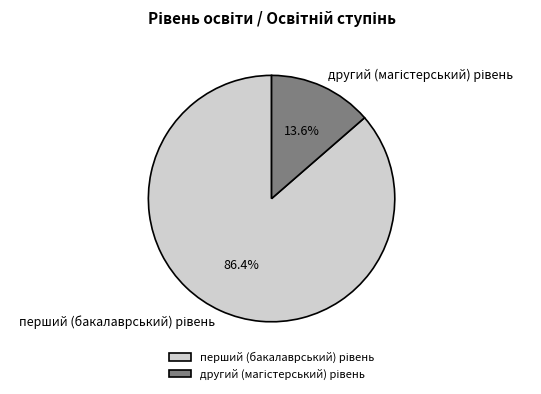

Does any single category account for the majority?

Yes